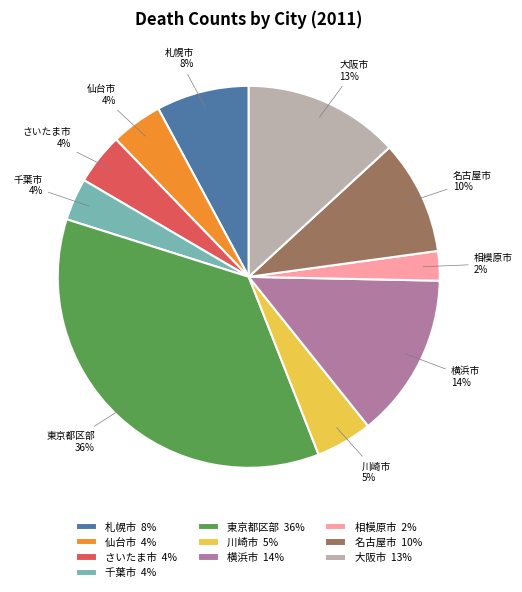

What is the ratio of the value at 川崎市 5% to the value at 名古屋市 10%?

0.5